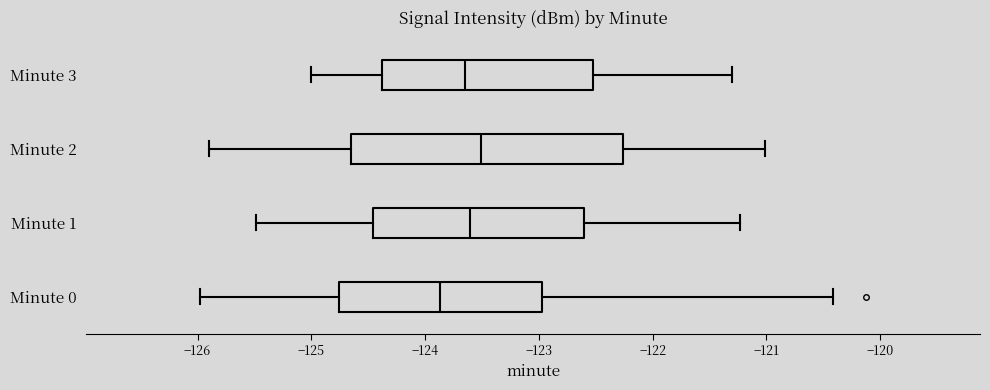

Reading bottom to top, read every box against the x-axis: the position of its median line, the range the box covers, and the ends of its whiskers. The values are not printed on the chart, so give them approximately, as read against the axis.

Minute 0: median -123.9, box -124.8 to -123.0, whiskers -126.0 to -120.4
Minute 1: median -123.6, box -124.5 to -122.6, whiskers -125.5 to -121.2
Minute 2: median -123.5, box -124.6 to -122.3, whiskers -125.9 to -121.0
Minute 3: median -123.6, box -124.4 to -122.5, whiskers -125.0 to -121.3